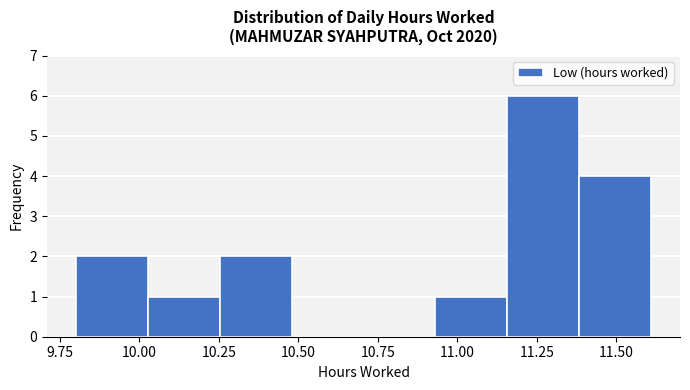

Reading left to right, transcribe this chart: for each bar, give the range it covers on the x-axis and its height. Neither the bar edges nor the heights are printed on the chart, so give them approximately, as read against the axes.

9.80 to 10.05: 2
10.05 to 10.25: 1
10.25 to 10.50: 2
10.50 to 10.70: 0
10.70 to 10.95: 0
10.95 to 11.15: 1
11.15 to 11.40: 6
11.40 to 11.60: 4